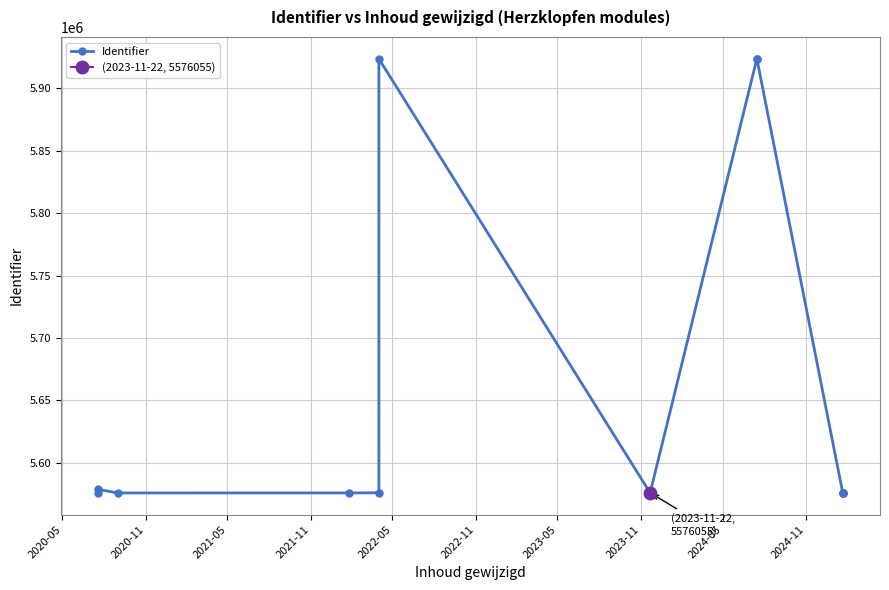

What is the difference between the second highest and second lowest values?

347963